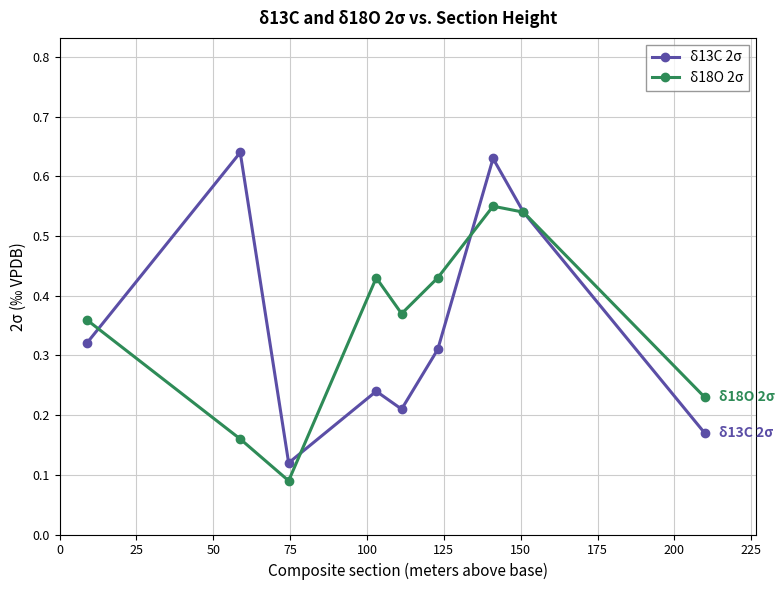

Which series has the largest range (max minus min)?

δ13C 2σ